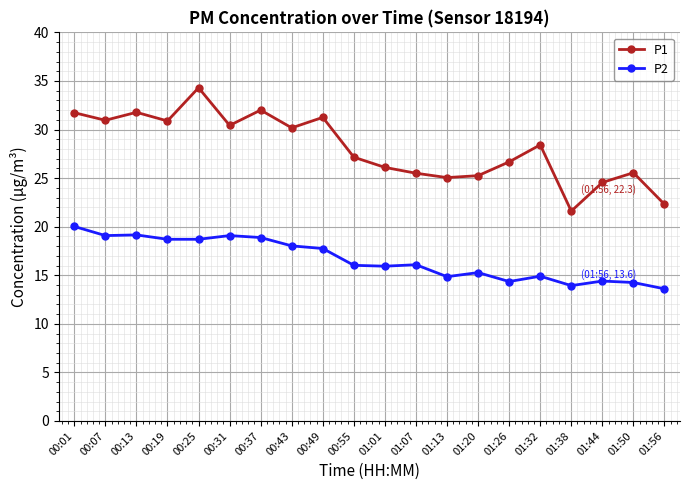

Read the P1 value at 00:19.

30.9